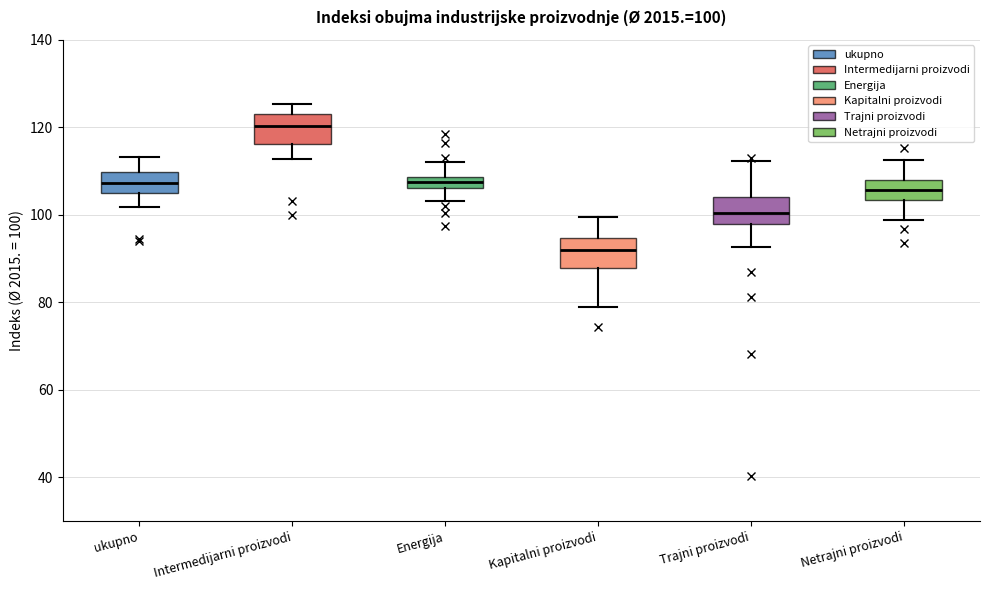

Which box has the highest median line?

Intermedijarni proizvodi